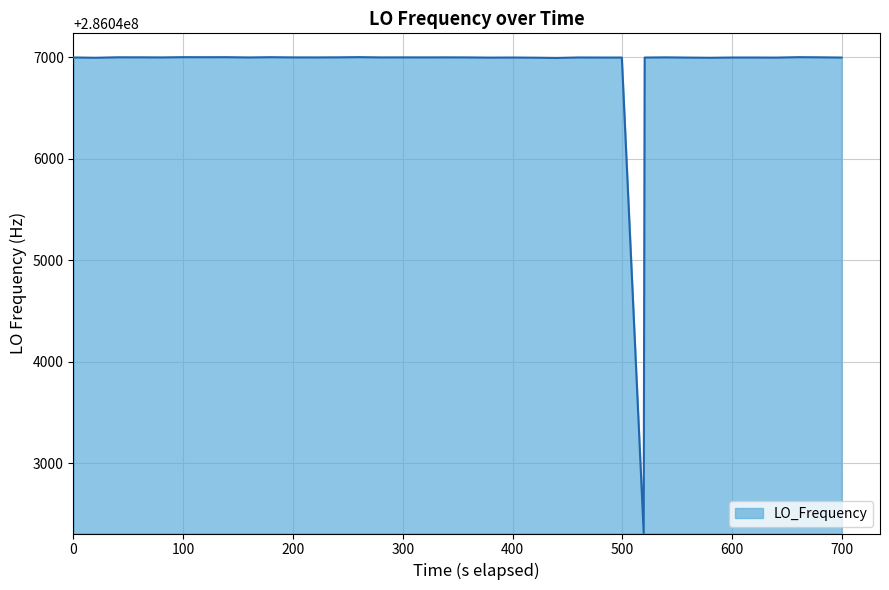

What is the difference between the maximum and minimum values?

4688.8